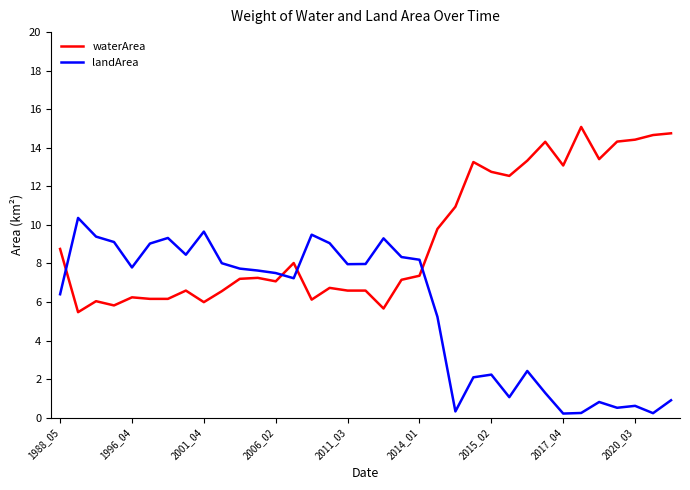

True or false: landArea and waterArea cross at least once.

True